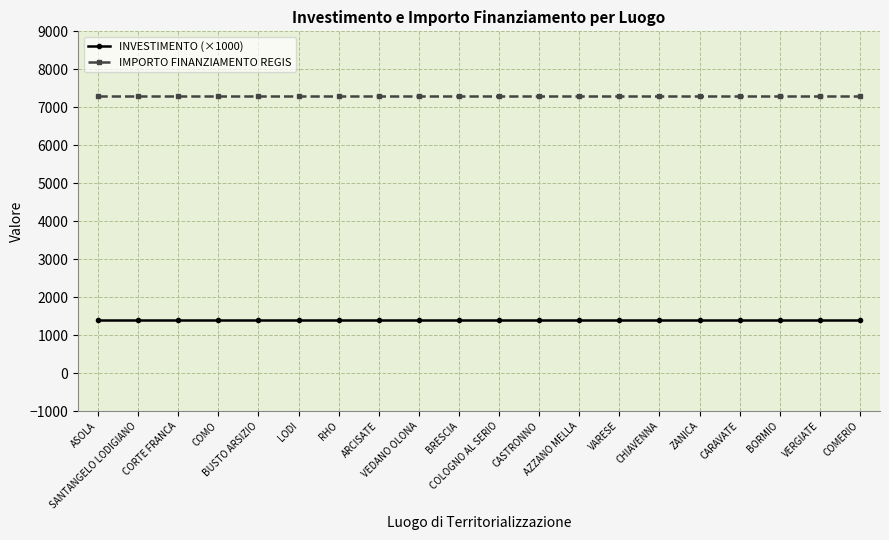

What is the minimum value for INVESTIMENTO (×1000)?

1400